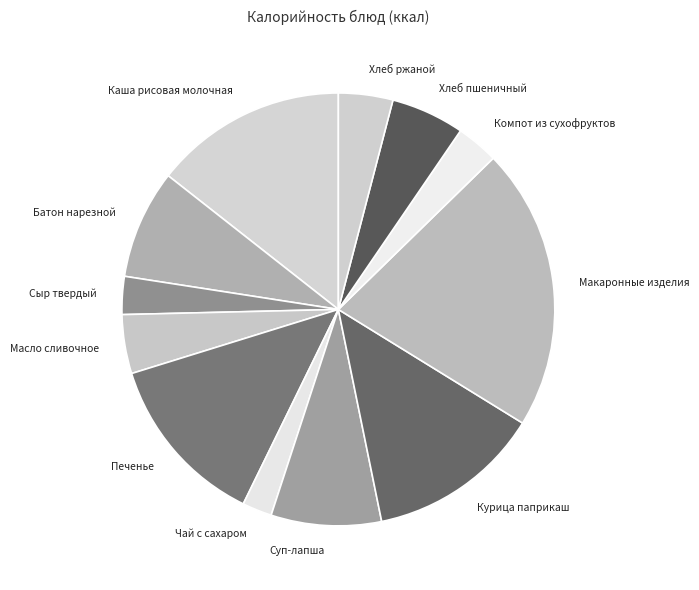

What is the smallest slice in the pie chart?

Чай с сахаром